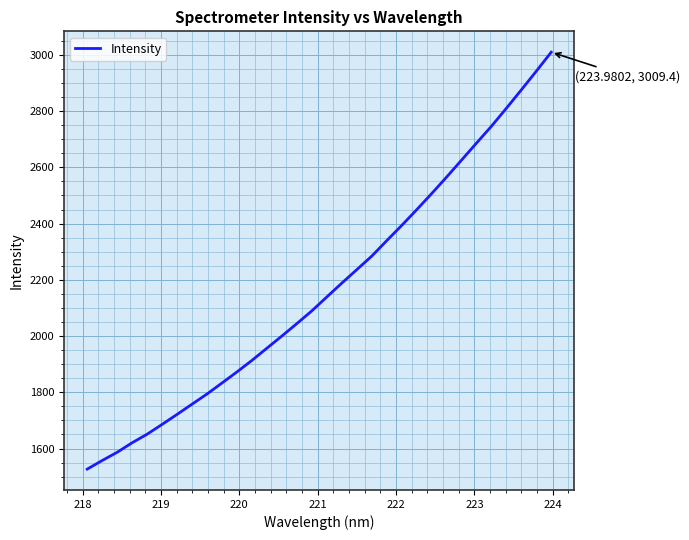

What is the greatest value displayed?

3009.4